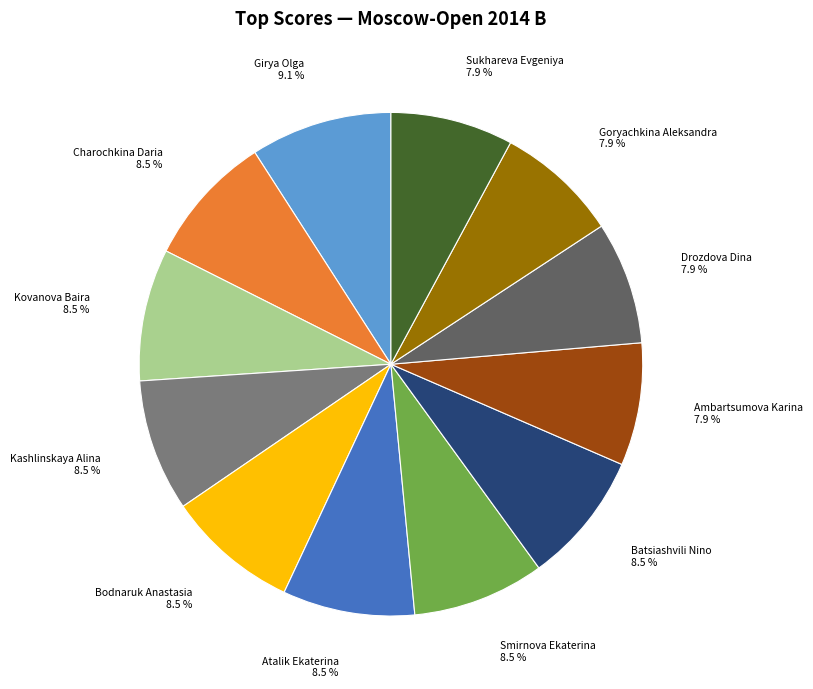

How many segments does this pie chart have?

12